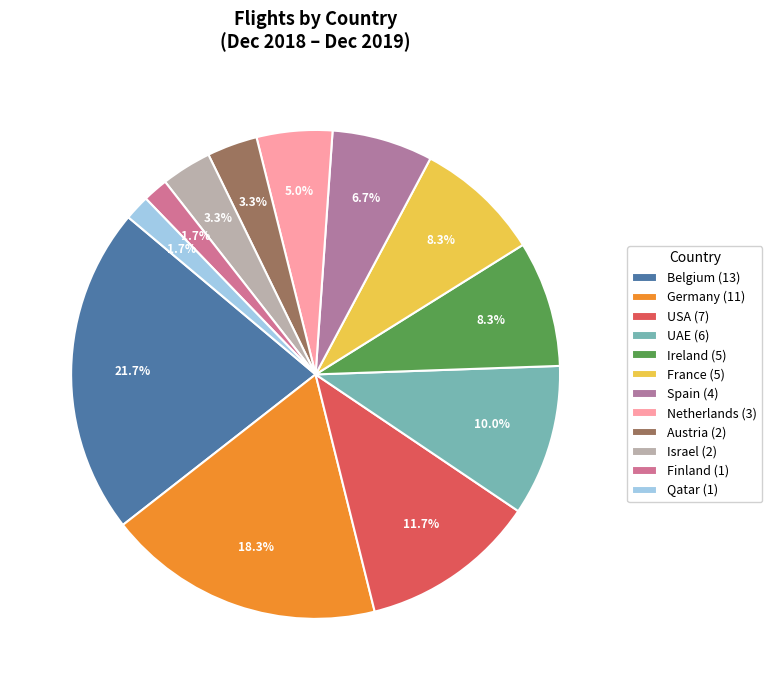

Which has a higher value, Qatar or Israel?

Israel